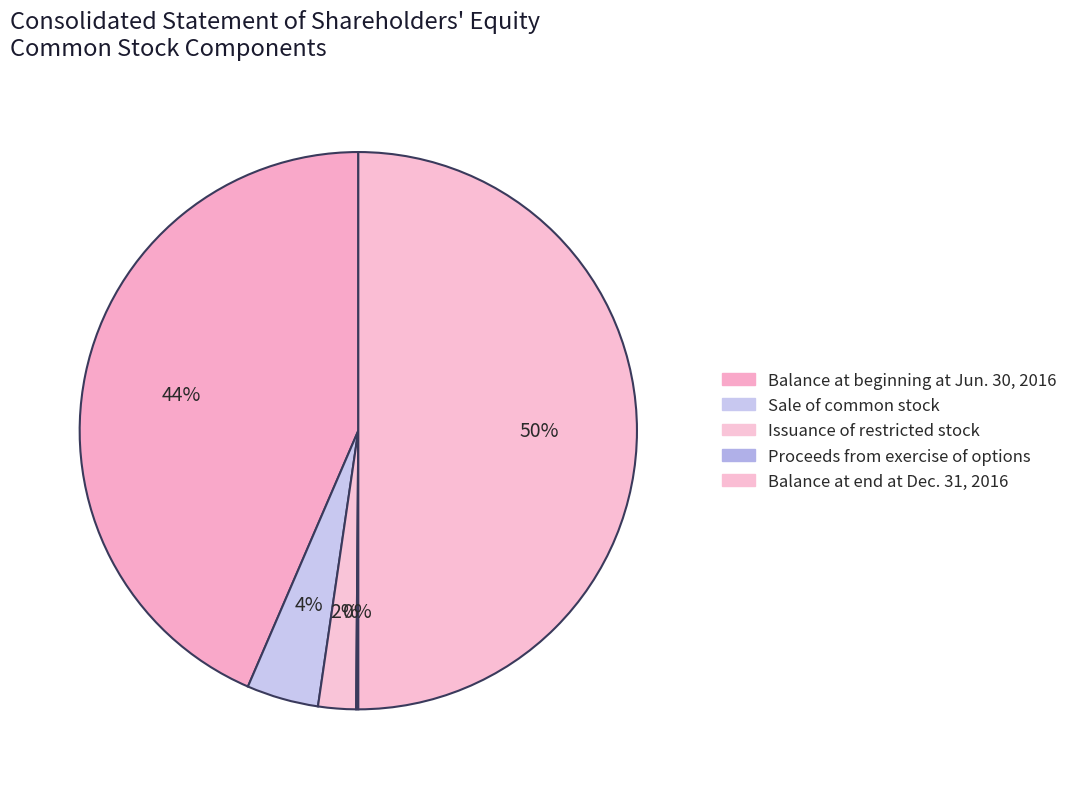

How many segments does this pie chart have?

5